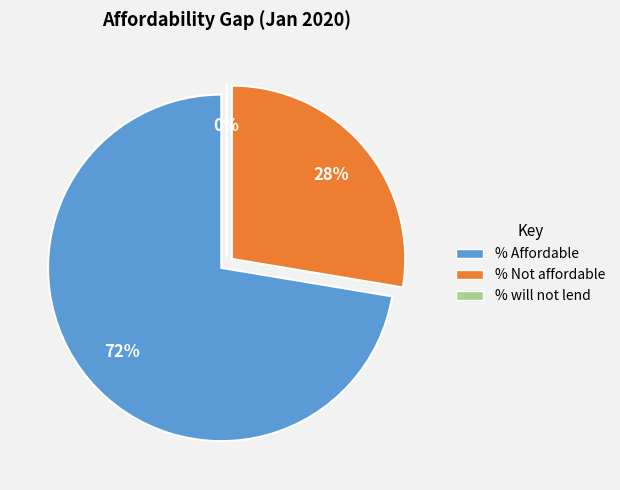

What is the change in value from % Affordable to % Not affordable?

-0.4